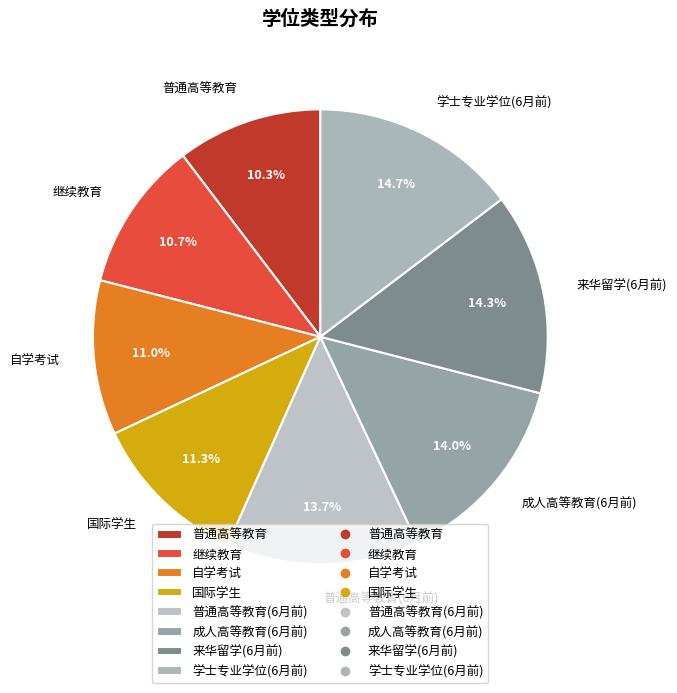

What is the total percentage of 普通高等教育 and 继续教育?

21.0%